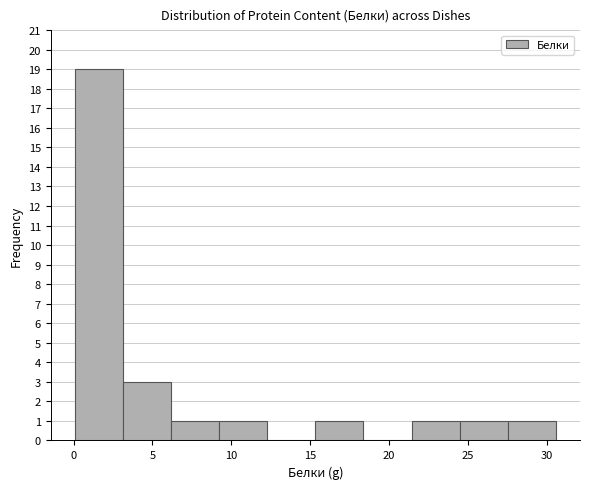

Reading left to right, list every bar in this chart as the range it spans on the x-axis followed by its height. Neither the bar edges nor the heights are printed on the chart, so give them approximately, as read against the axes.

0.0 to 3.0: 19
3.0 to 6.0: 3
6.0 to 9.0: 1
9.0 to 12.5: 1
12.5 to 15.5: 0
15.5 to 18.5: 1
18.5 to 21.5: 0
21.5 to 24.5: 1
24.5 to 27.5: 1
27.5 to 30.5: 1